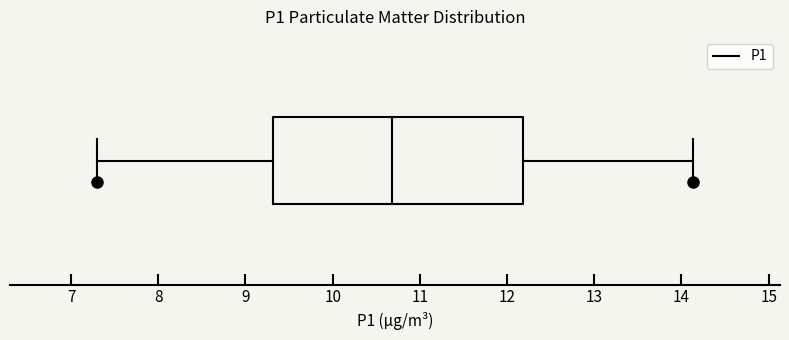

Read this box plot against the x-axis: the position of the median line, the range covered by the box, and the ends of both whiskers. The values are not printed on the chart, so give them approximately, as read against the axis.

median 10.7, box 9.3 to 12.2, whiskers 7.3 to 14.1